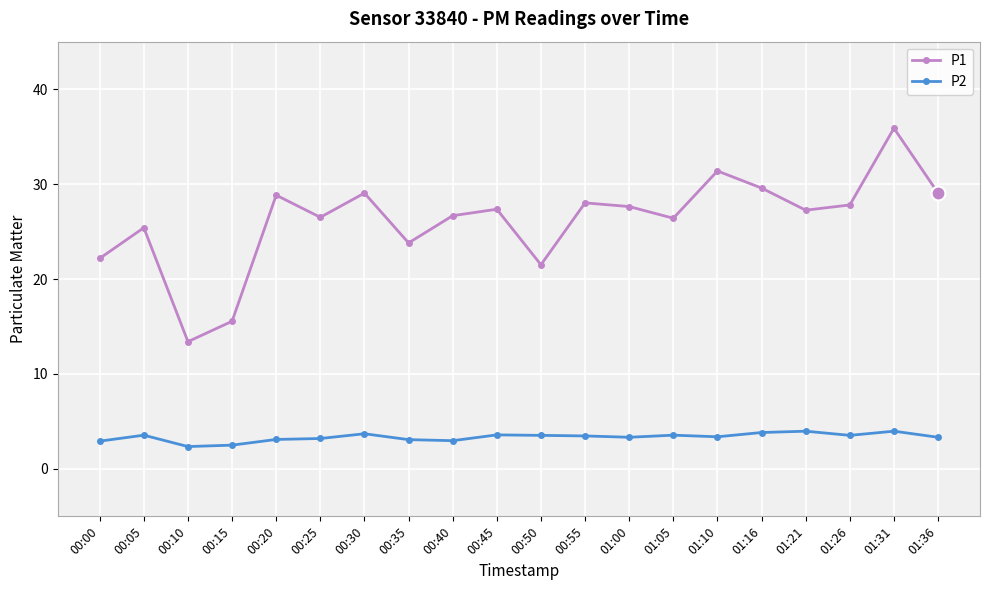

True or false: P2 has a value of 3.8 at 01:16.

True